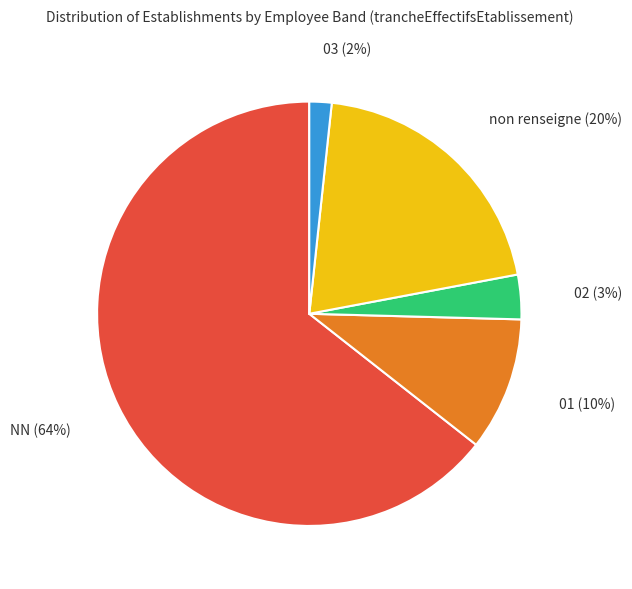

To the nearest percent, what is the difference between the largest and smallest slice percentages?

63%